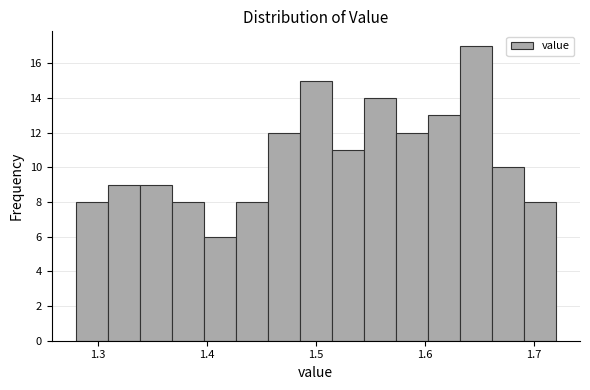

Read against the x-axis, roughly where is the centre of the tallest bar?

1.65